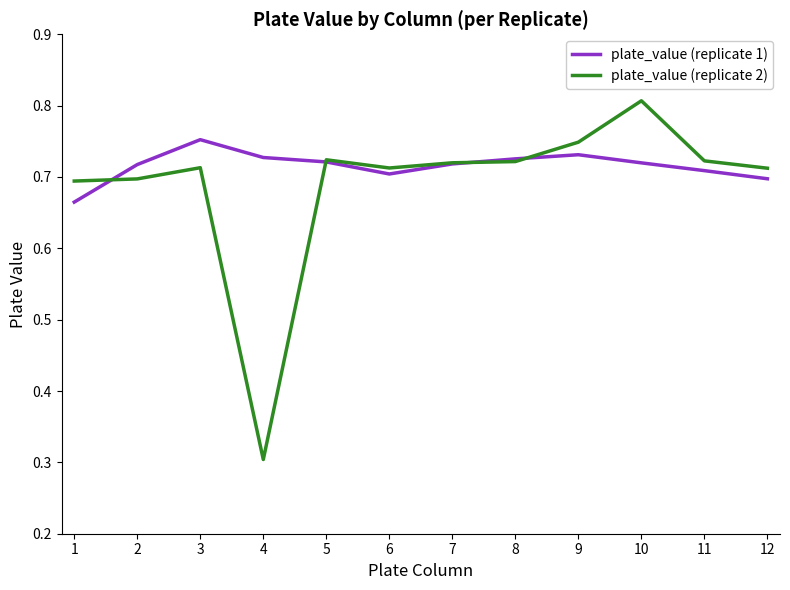

What is the sum of all plate_value (replicate 2) values?

8.3